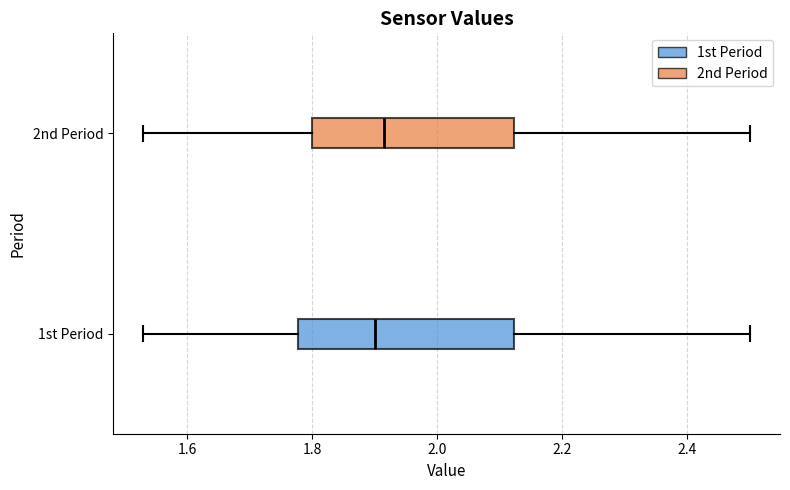

Reading bottom to top, transcribe this box plot: for each box, give where its median line is, the range the box spans, and where its two whiskers end, as read against the x-axis. The values are not printed on the chart, so give them approximately, as read against the axis.

1st Period: median 1.90, box 1.78 to 2.12, whiskers 1.54 to 2.50
2nd Period: median 1.92, box 1.80 to 2.12, whiskers 1.54 to 2.50